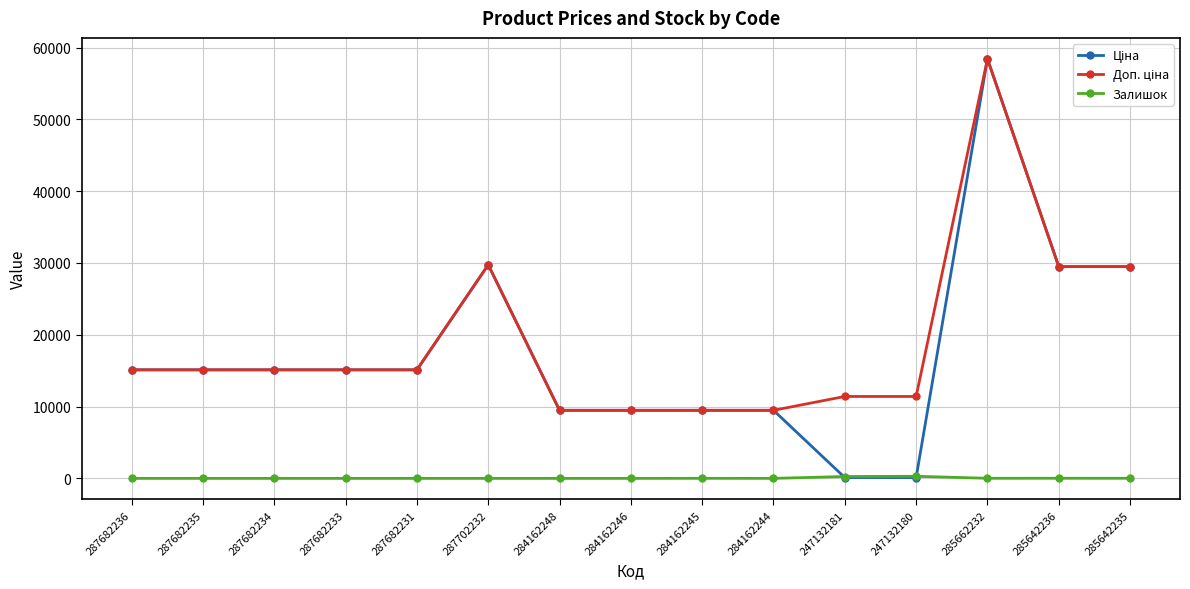

True or false: Залишок has a value of 0.0 at 287682236.

True